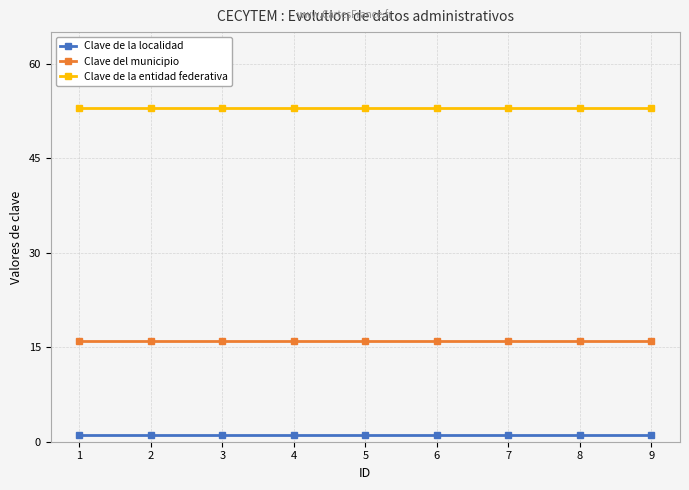

True or false: Clave del municipio and Clave de la localidad intersect in this chart.

False